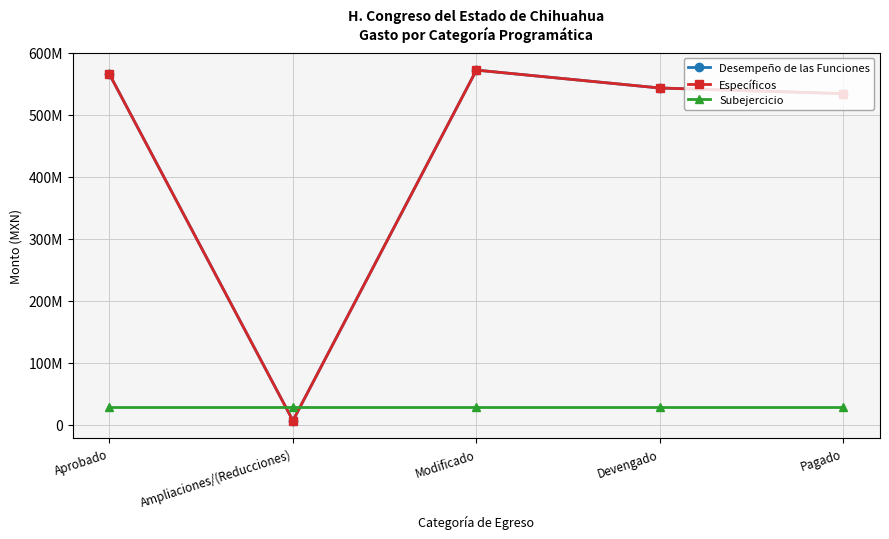

Does the chart have visible grid lines?

Yes